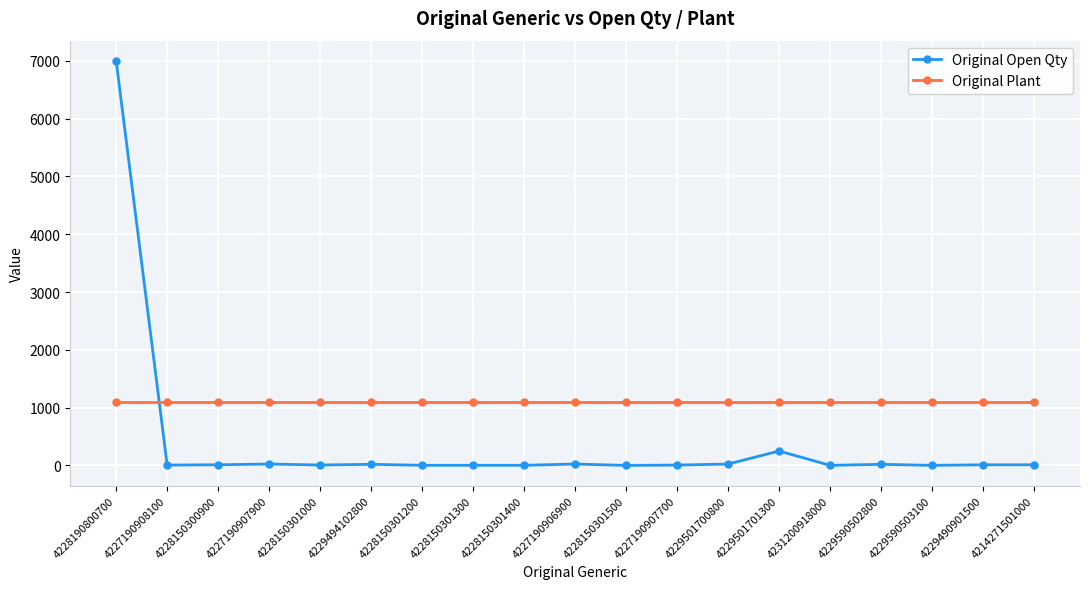

Is the value of Original Plant at 4229590502800 greater than the value of Original Open Qty at 4227190906900?

Yes